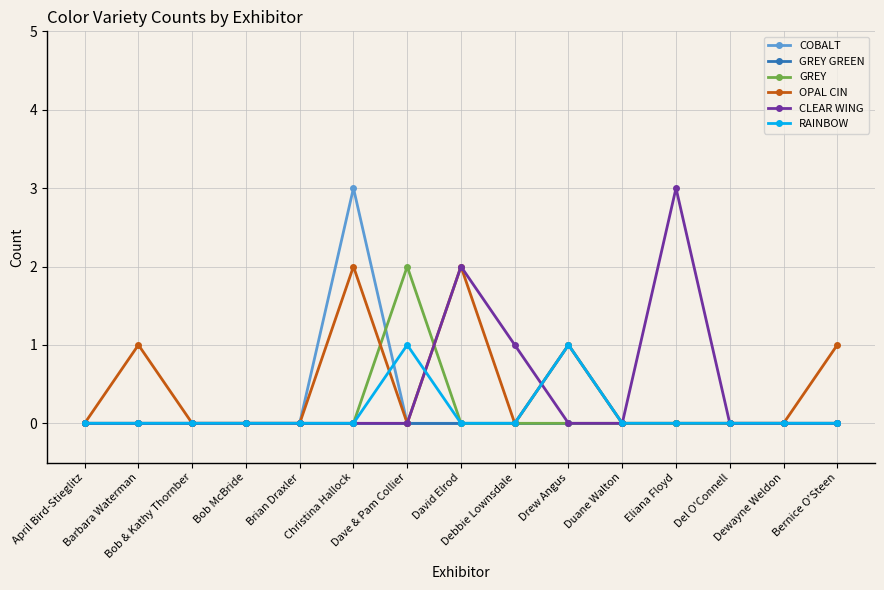

Which series has the largest total across all categories?

OPAL CIN